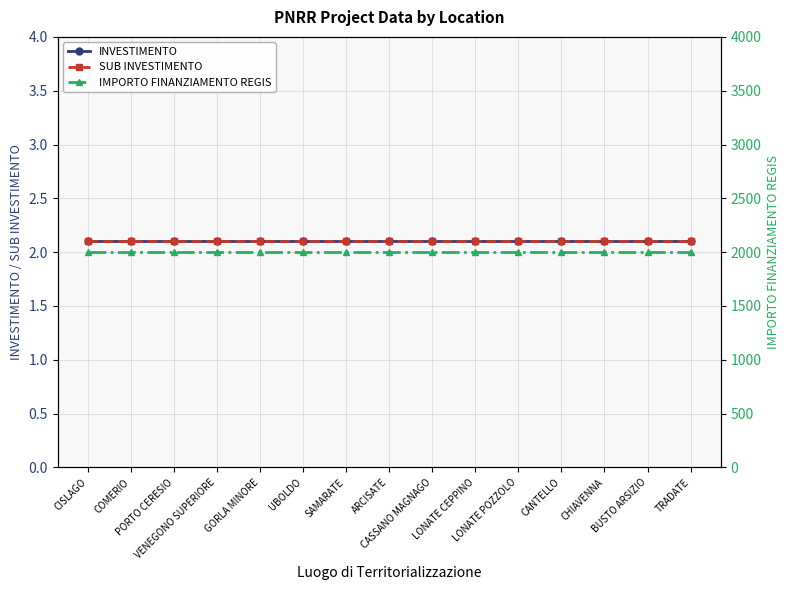

True or false: SUB INVESTIMENTO has more than 2 interior local peaks.

False